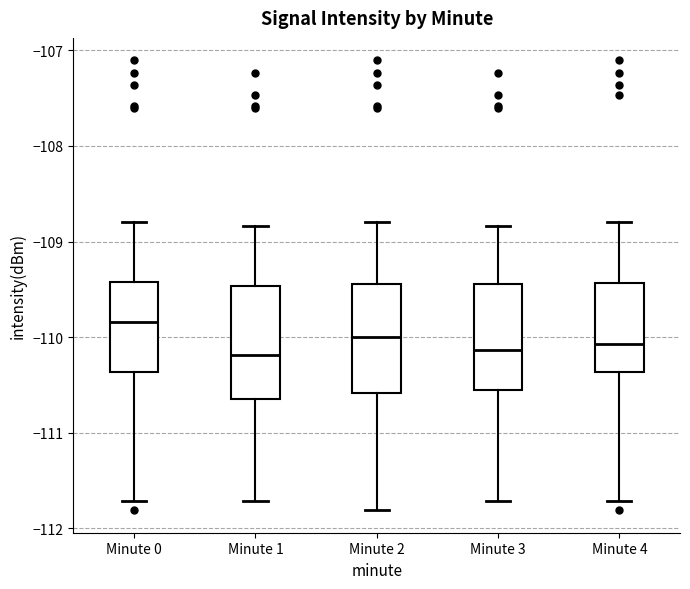

Reading left to right, read every box against the y-axis: the position of its median line, the range the box covers, and the ends of its whiskers. The values are not printed on the chart, so give them approximately, as read against the axis.

Minute 0: median -109.8, box -110.4 to -109.4, whiskers -111.7 to -108.8
Minute 1: median -110.2, box -110.6 to -109.5, whiskers -111.7 to -108.8
Minute 2: median -110.0, box -110.6 to -109.4, whiskers -111.8 to -108.8
Minute 3: median -110.1, box -110.6 to -109.4, whiskers -111.7 to -108.8
Minute 4: median -110.1, box -110.4 to -109.4, whiskers -111.7 to -108.8